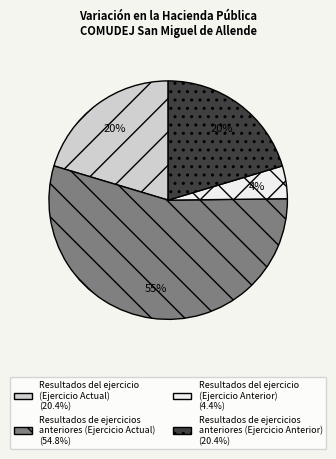

Is there any slice that represents more than half of the pie?

Yes